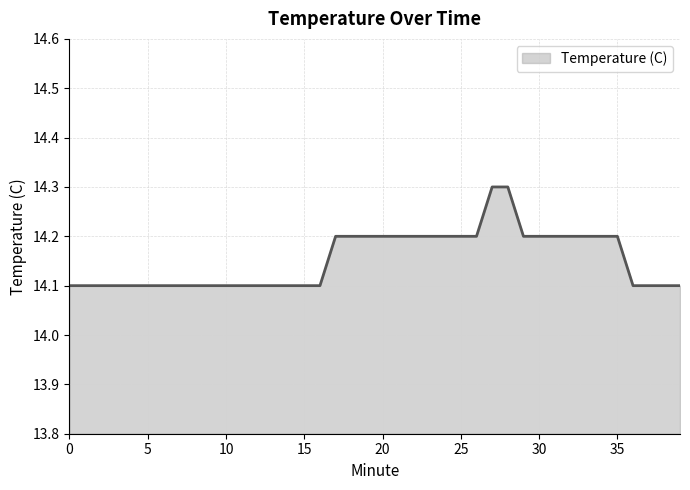

What is the minimum value shown in the chart?

14.1